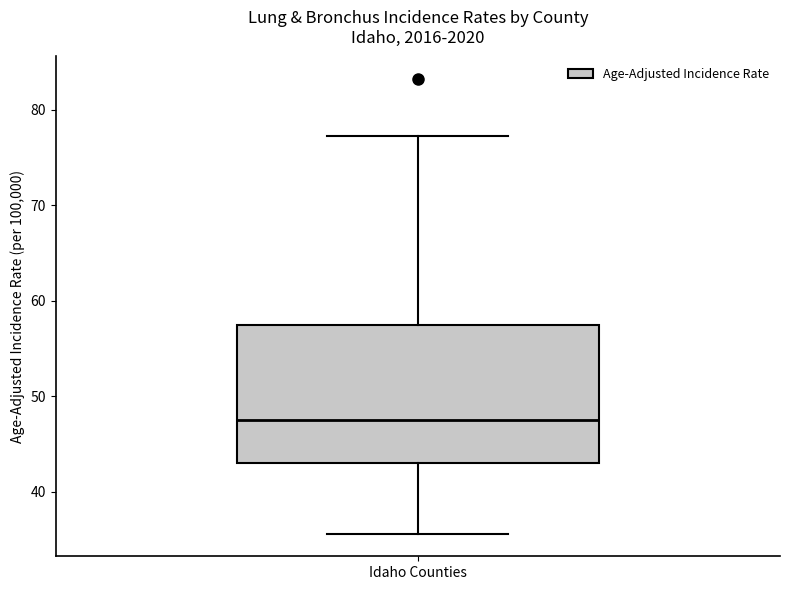

Where is the upper edge of the box for Idaho Counties on the y-axis? The values are not printed on the chart, so give them approximately, as read against the axis.

57